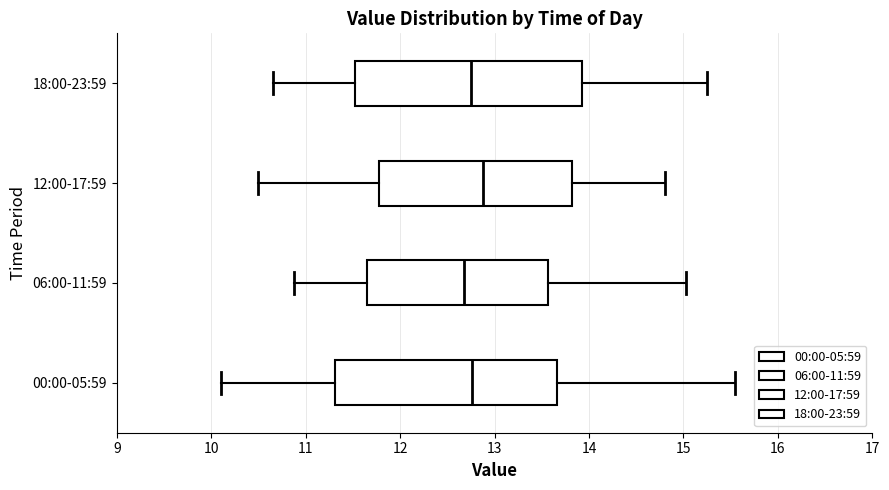

Reading bottom to top, transcribe this box plot: for each box, give where its median line is, the range the box spans, and where its two whiskers end, as read against the x-axis. The values are not printed on the chart, so give them approximately, as read against the axis.

00:00-05:59: median 12.8, box 11.3 to 13.7, whiskers 10.1 to 15.6
06:00-11:59: median 12.7, box 11.6 to 13.6, whiskers 10.9 to 15.0
12:00-17:59: median 12.9, box 11.8 to 13.8, whiskers 10.5 to 14.8
18:00-23:59: median 12.8, box 11.5 to 13.9, whiskers 10.7 to 15.3